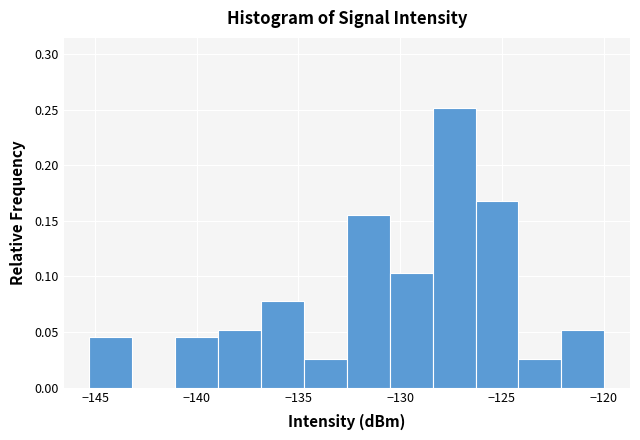

Reading left to right, list every bar in this chart as the range it spans on the x-axis followed by its height. Neither the bar edges nor the heights are printed on the chart, so give them approximately, as read against the axes.

-145.5 to -143.0: 0.045
-143.0 to -141.0: 0
-141.0 to -139.0: 0.045
-139.0 to -137.0: 0.050
-137.0 to -134.5: 0.075
-134.5 to -132.5: 0.025
-132.5 to -130.5: 0.155
-130.5 to -128.5: 0.105
-128.5 to -126.5: 0.250
-126.5 to -124.0: 0.170
-124.0 to -122.0: 0.025
-122.0 to -120.0: 0.050